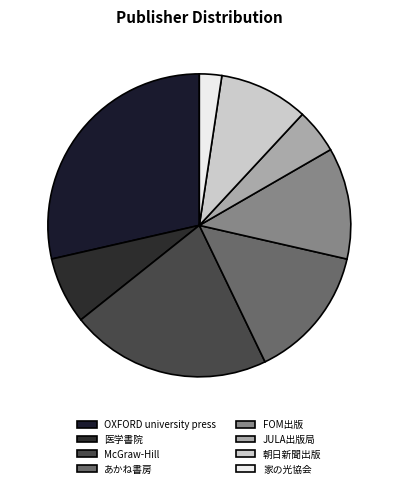

Rank the categories by value from highest to lowest.

OXFORD university press, McGraw-Hill, あかね書房, FOM出版, 朝日新聞出版, 医学書院, JULA出版局, 家の光協会